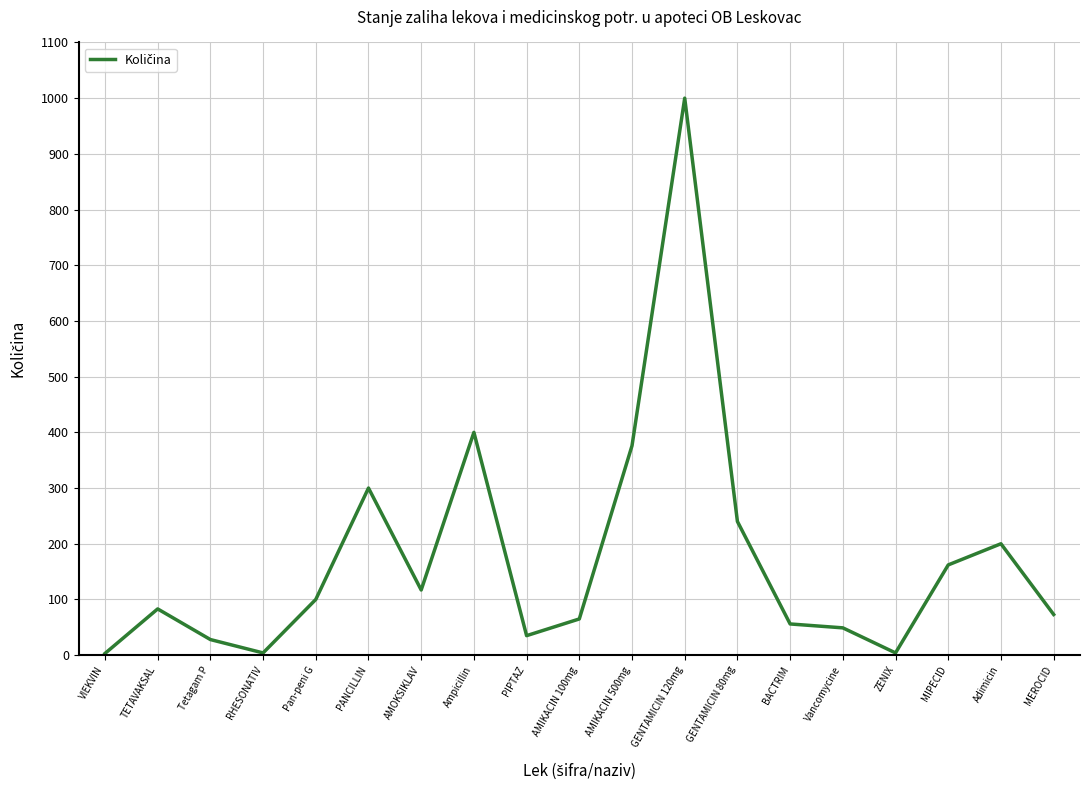

What is the change in value from VIEKVIN to RHESONATIV?

+1